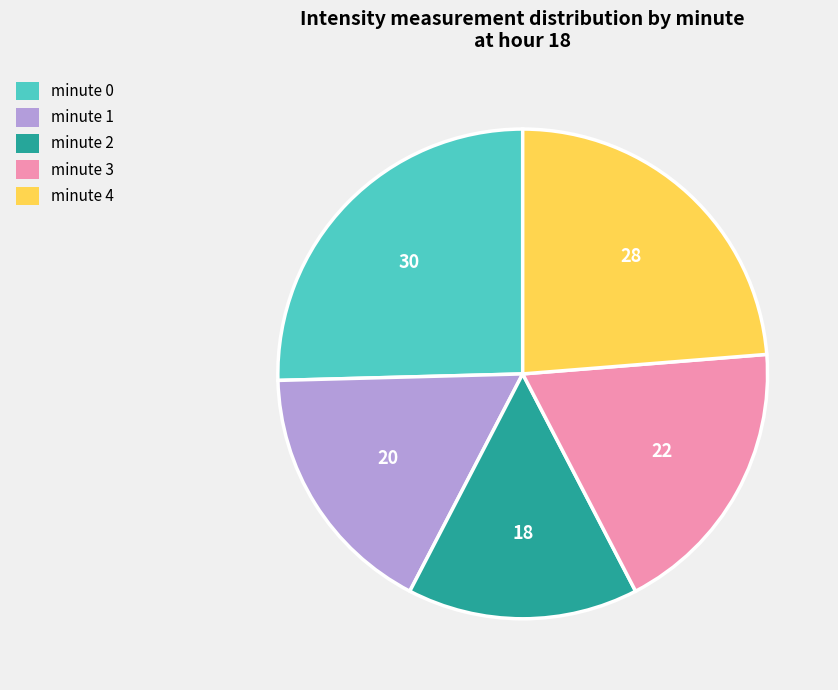

The minute 2 slice represents 15% of the pie. True or false?

True